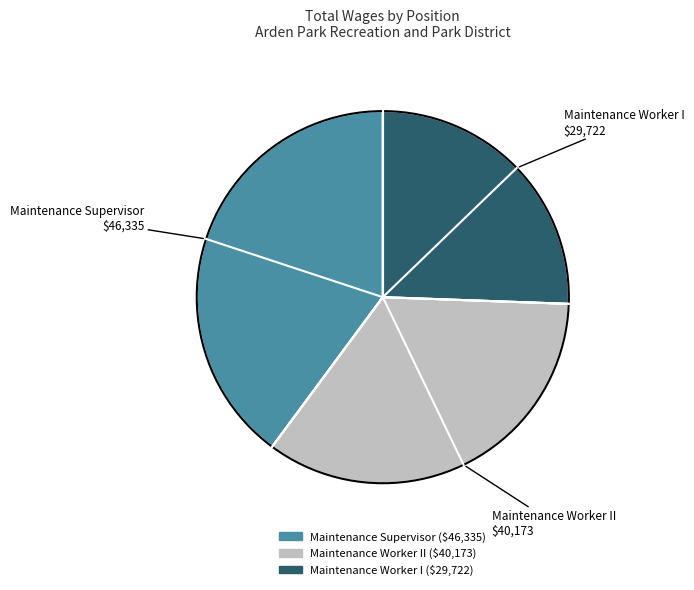

Is there a majority slice in this chart?

No